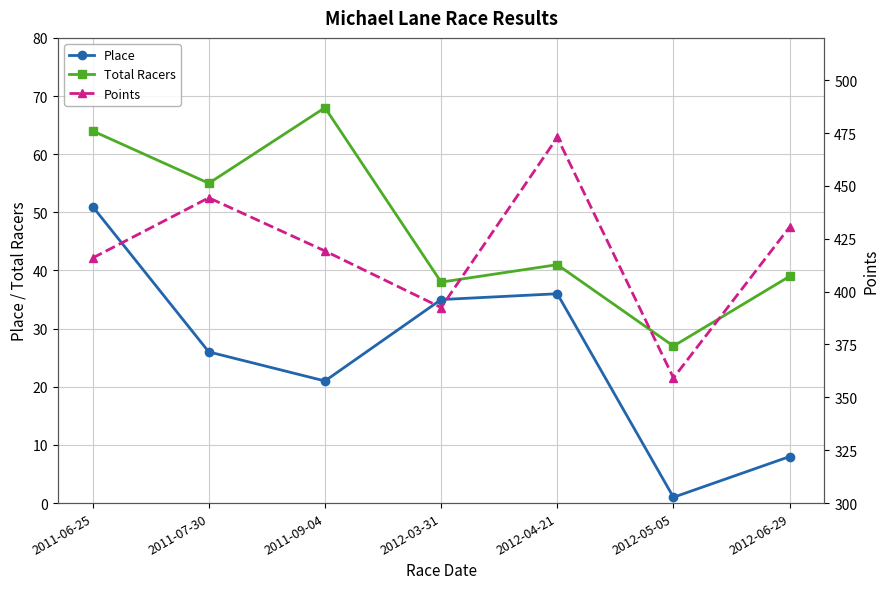

What are all the series names shown in the legend?

Place, Total Racers, Points